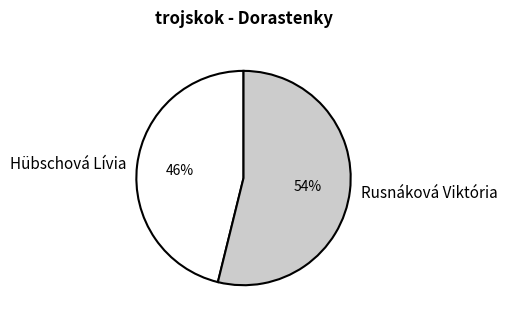

To the nearest percent, what is the difference between the largest and smallest slice percentages?

8%